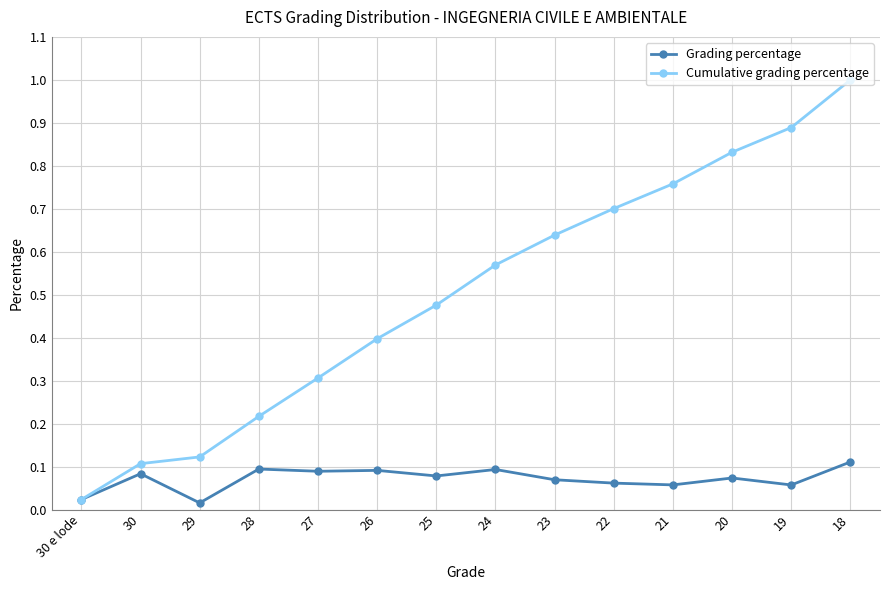

Which category has the highest value in the Cumulative grading percentage series?

18